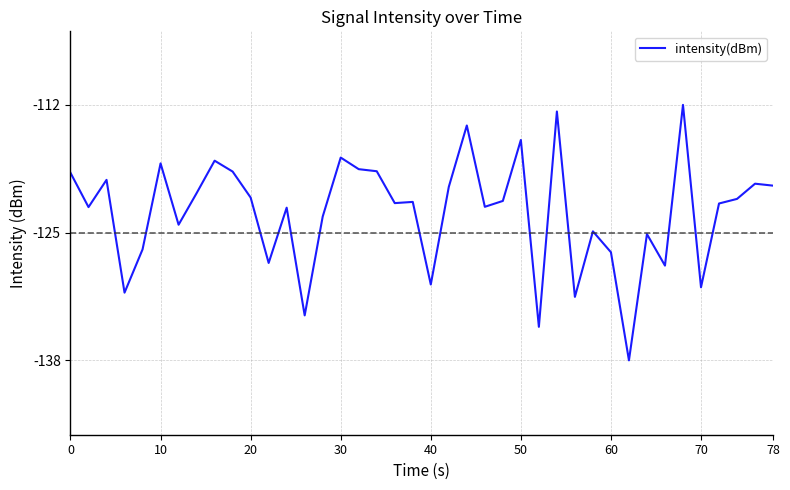

What is the smallest value displayed?

-137.6